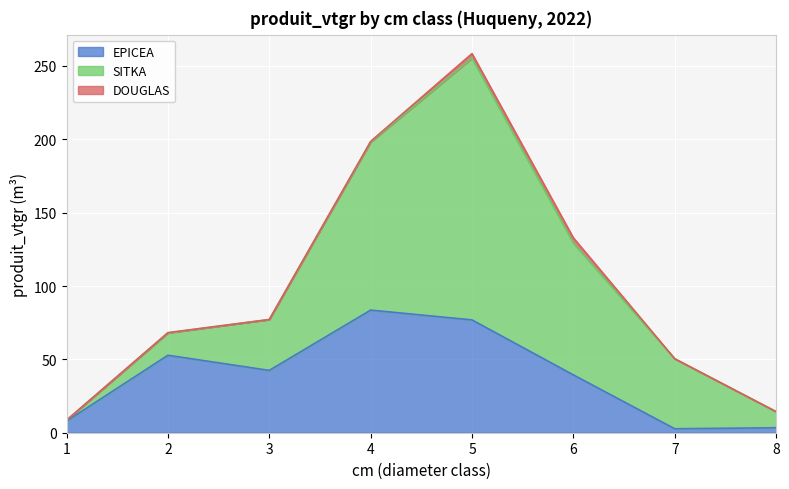

At which category does DOUGLAS reach its first local peak?

2